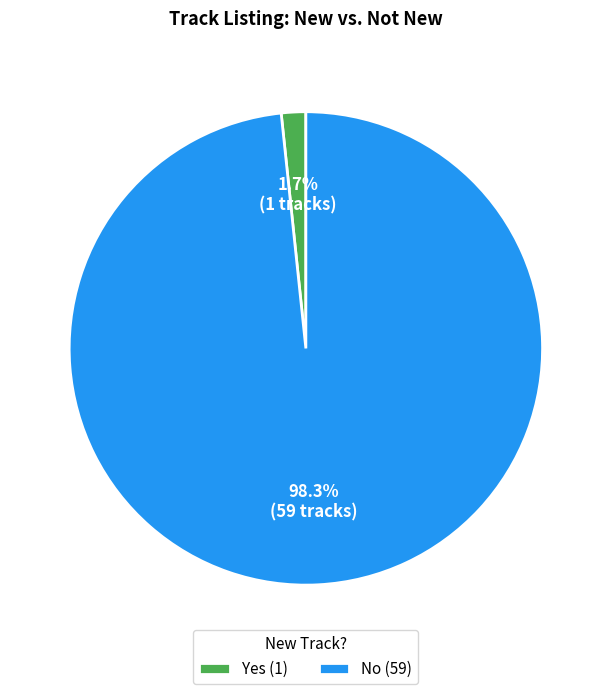

What is the total percentage of Yes and No?

100.0%